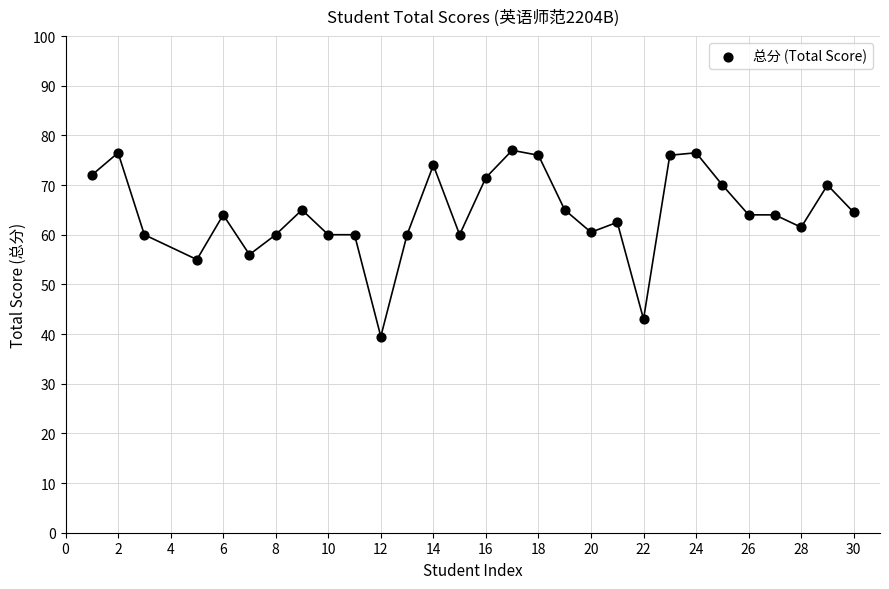

What is the range of Y values (max minus min)?

37.5